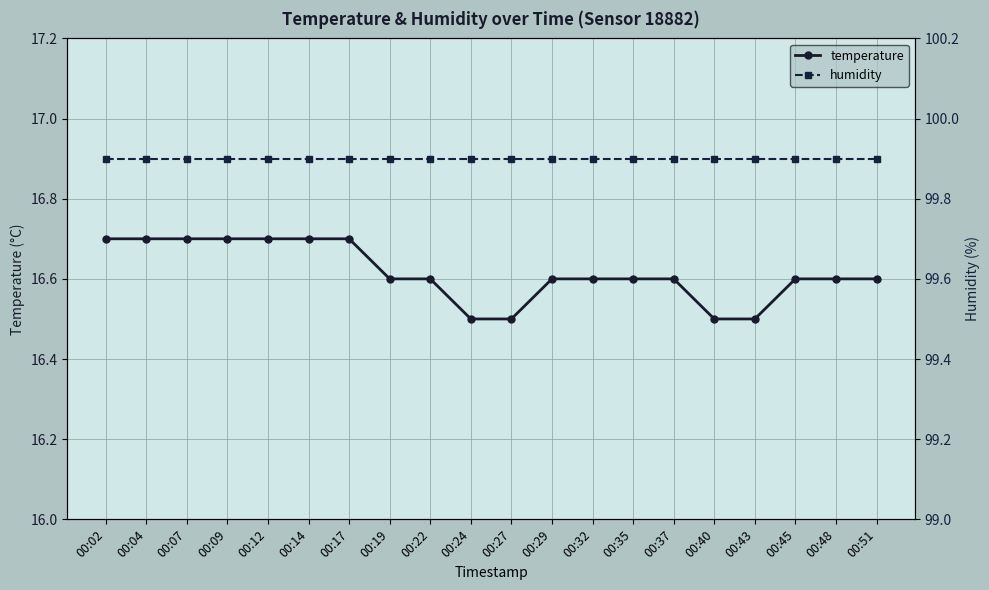

What is the sum of the temperature values at 00:17 and 00:04?

33.4